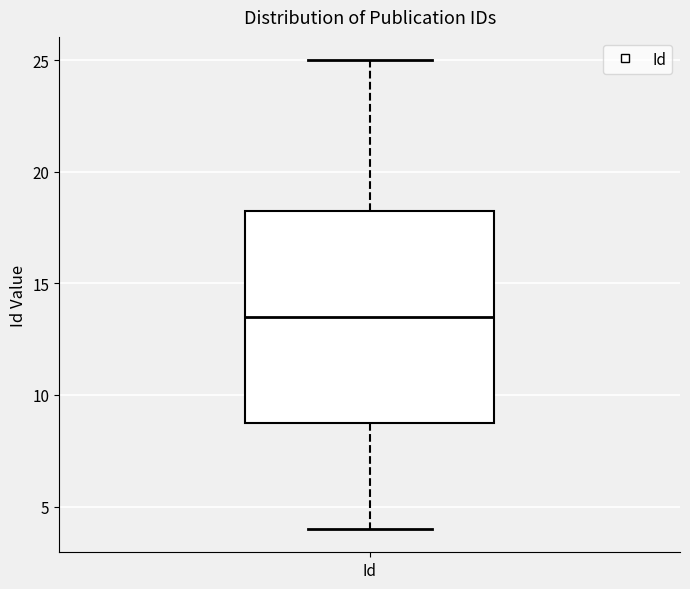

Read this box plot against the y-axis: the position of the median line, the range covered by the box, and the ends of both whiskers. The values are not printed on the chart, so give them approximately, as read against the axis.

median 13.5, box 9.0 to 18.5, whiskers 4.0 to 25.0